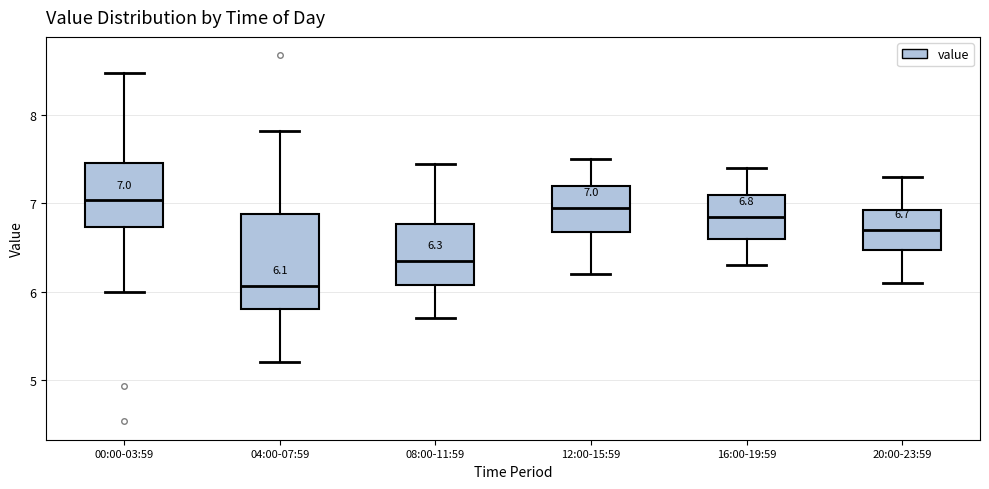

Which box is the tallest, from its lower edge to its upper edge?

04:00-07:59